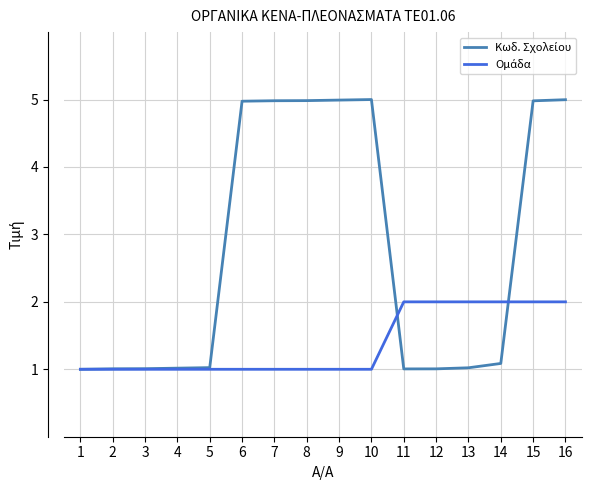

What is the total value across all series at 3?

2.0